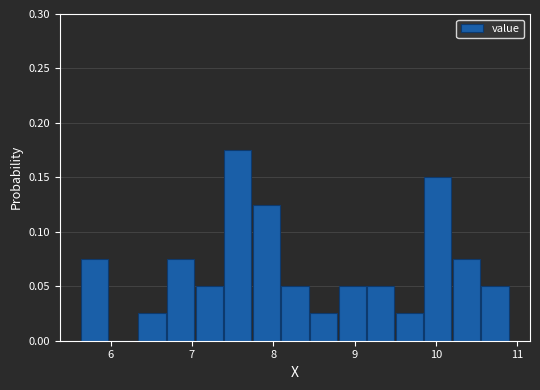

Around what value on the x-axis is the tallest bar? Give the approximate position of its centre, as read against the axis.

7.6